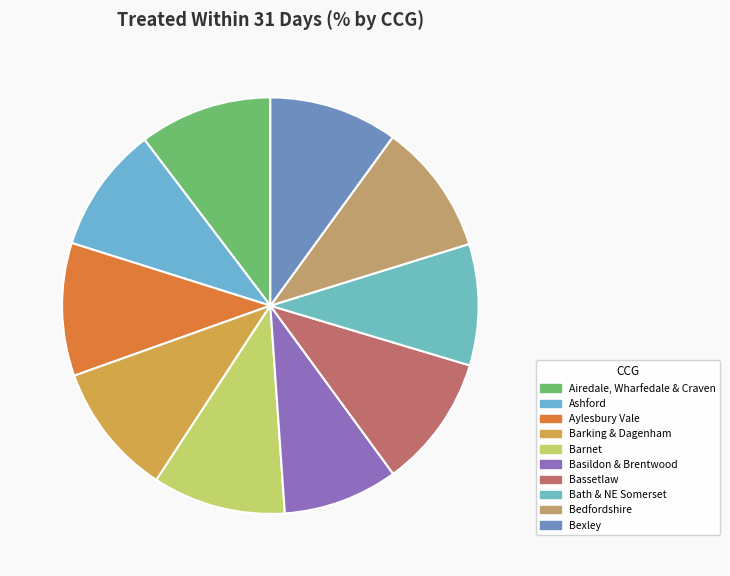

How many slices are in this pie chart?

10